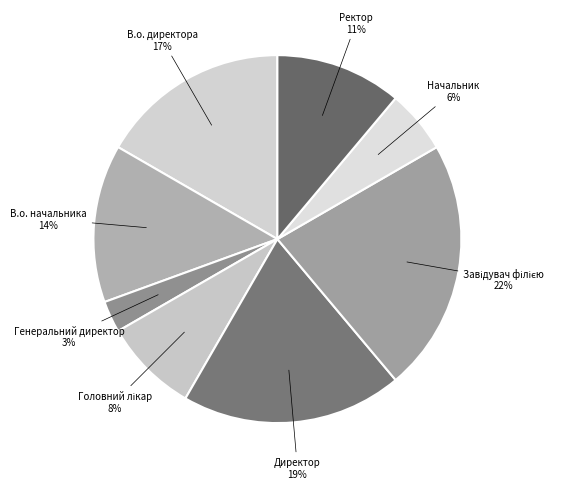

The Генеральний директор slice represents 8% of the pie. True or false?

False